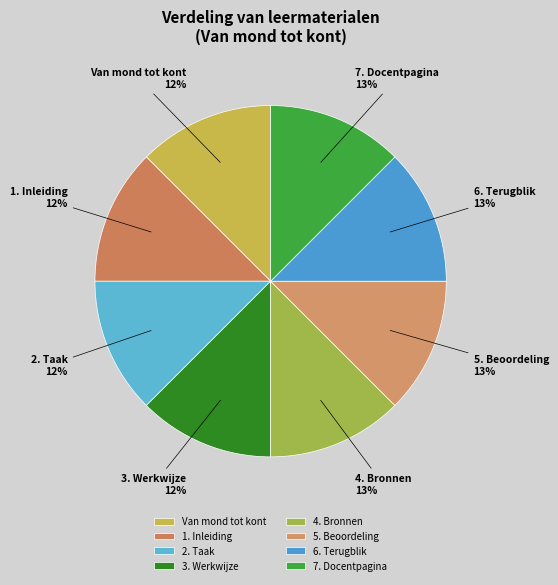

Count the number of slices in the pie.

8